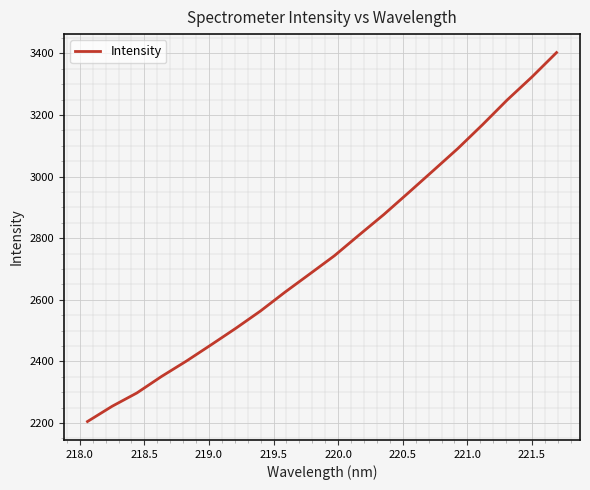

What is the difference between the maximum and minimum values?

1198.2